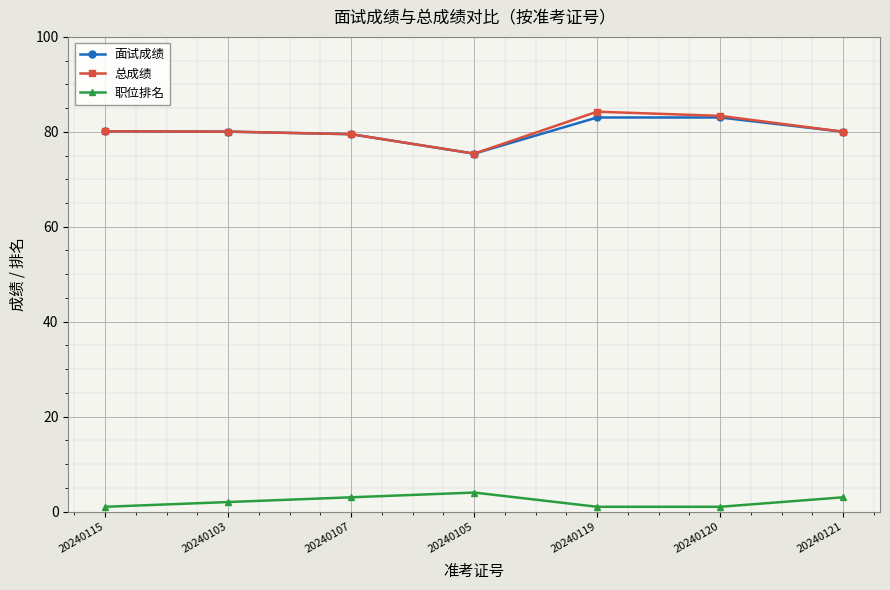

Which series has the widest spread of values?

总成绩